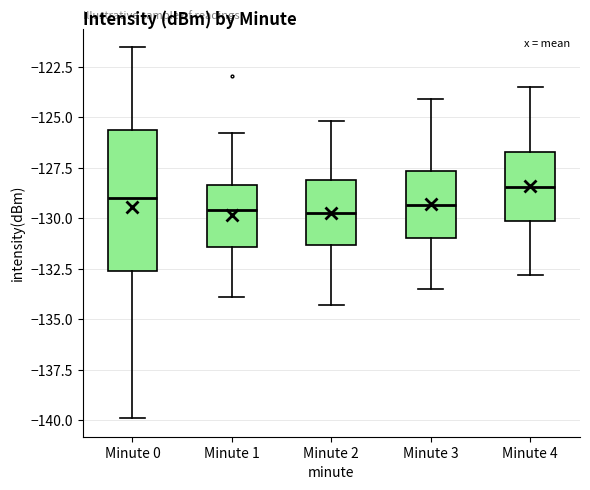

Where does the lower whisker of the box for Minute 1 end on the y-axis? The values are not printed on the chart, so give them approximately, as read against the axis.

-134.0